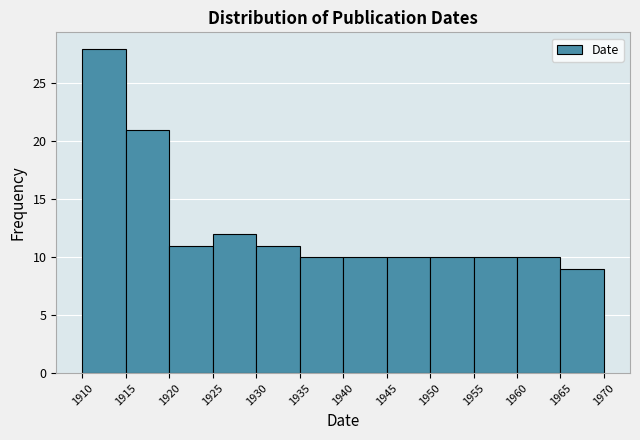

What is the height of the bar covering 1965 to 1970 on the x-axis? The values are not printed on the chart, so give them approximately, as read against the axis.

9